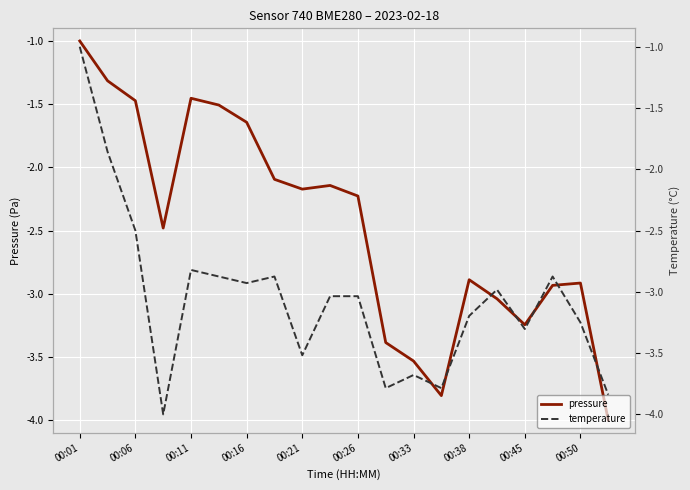

At which label does pressure first exceed -2?

00:01